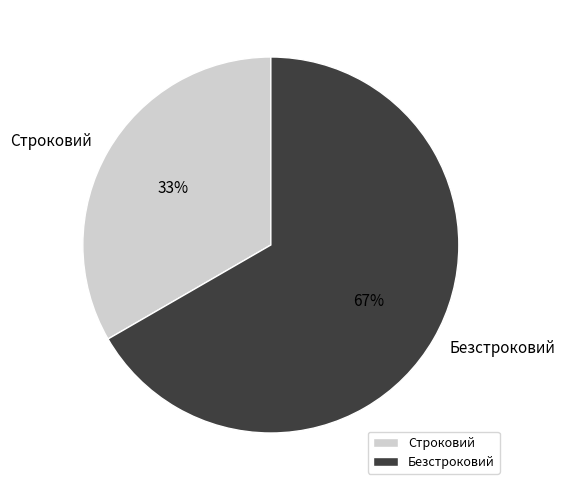

How many slices are in this pie chart?

2